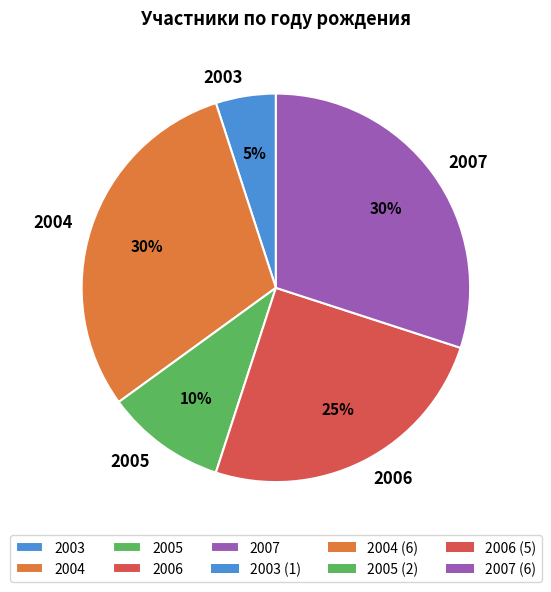

What percentage is the 2006 slice, to the nearest percent?

25%